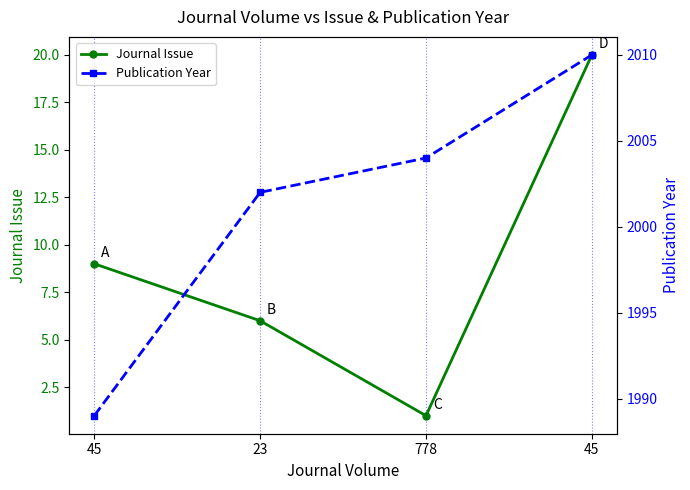

How many series are shown in this chart?

2